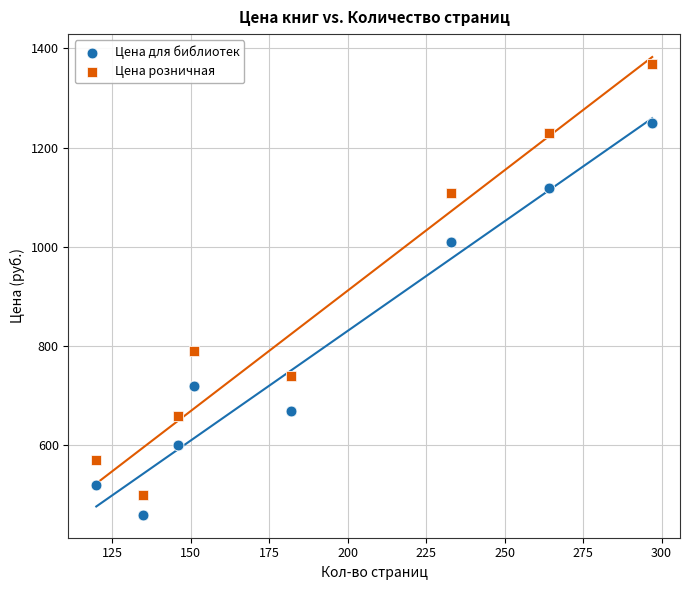

Which series reaches the minimum Y coordinate?

Цена для библиотек